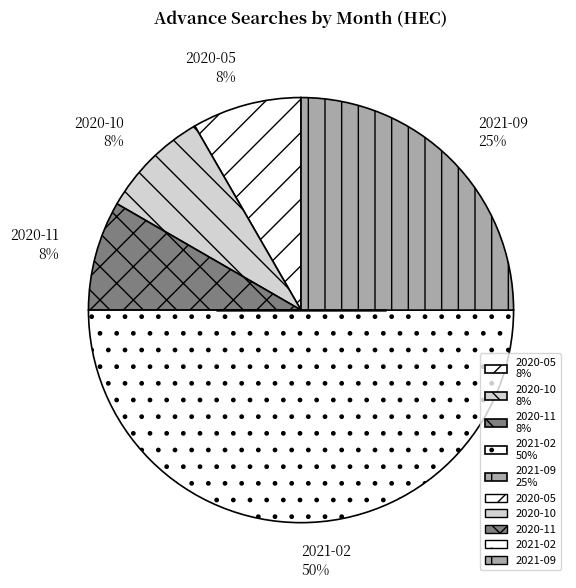

To the nearest percent, what is the average slice percentage?

20%